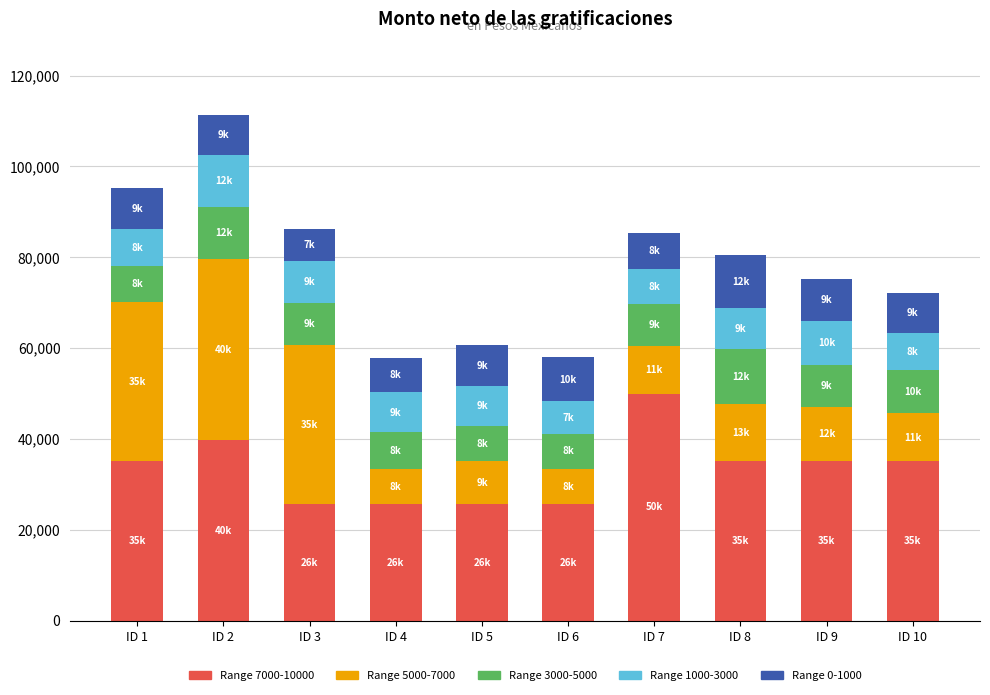

Which category has the highest value in the Range 7000-10000 series?

ID 7